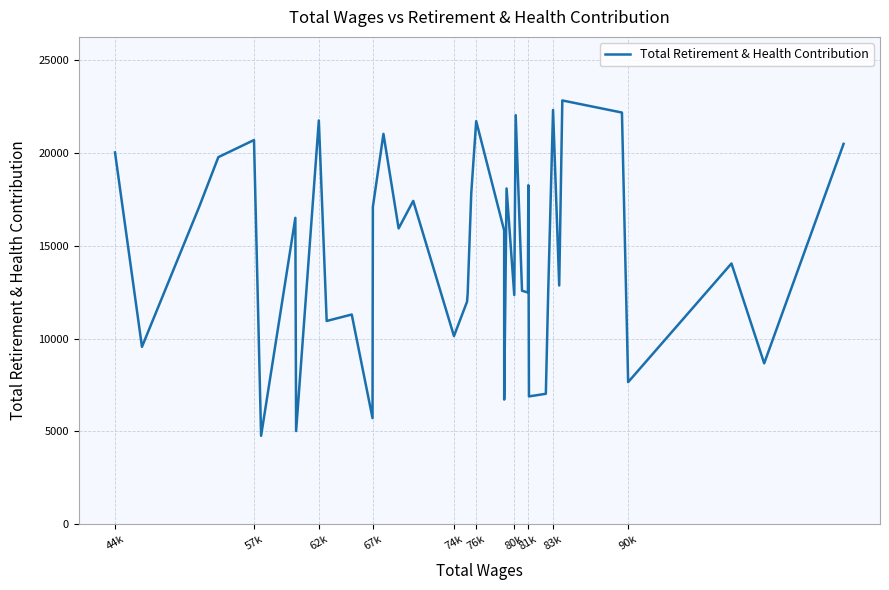

What is the difference between the maximum and minimum values?

18065